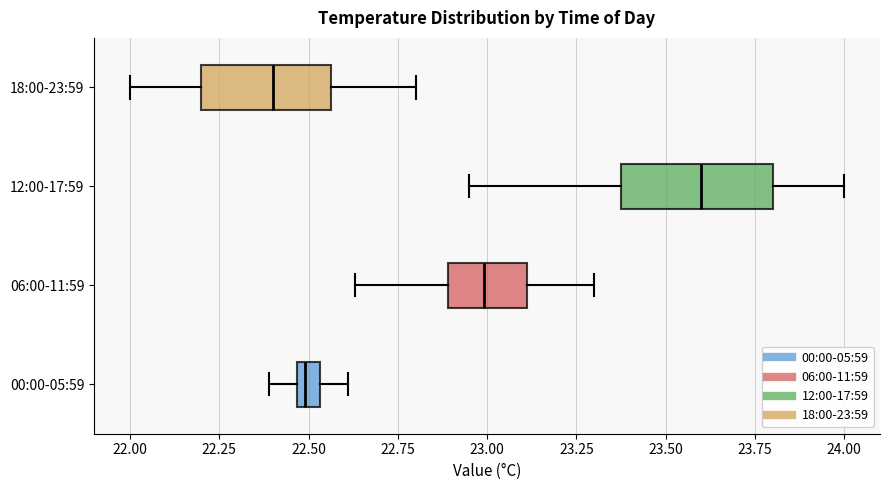

Which box is the widest, from its left edge to its right edge?

12:00-17:59